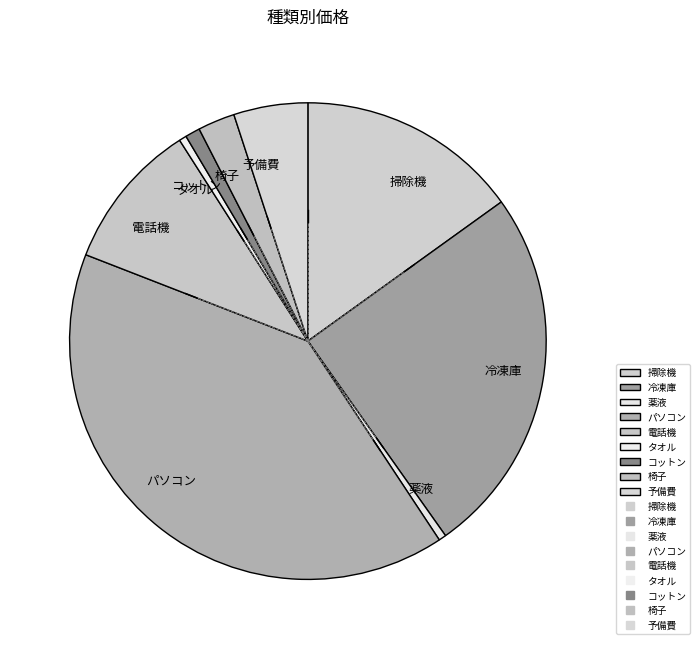

Count the number of slices in the pie.

9